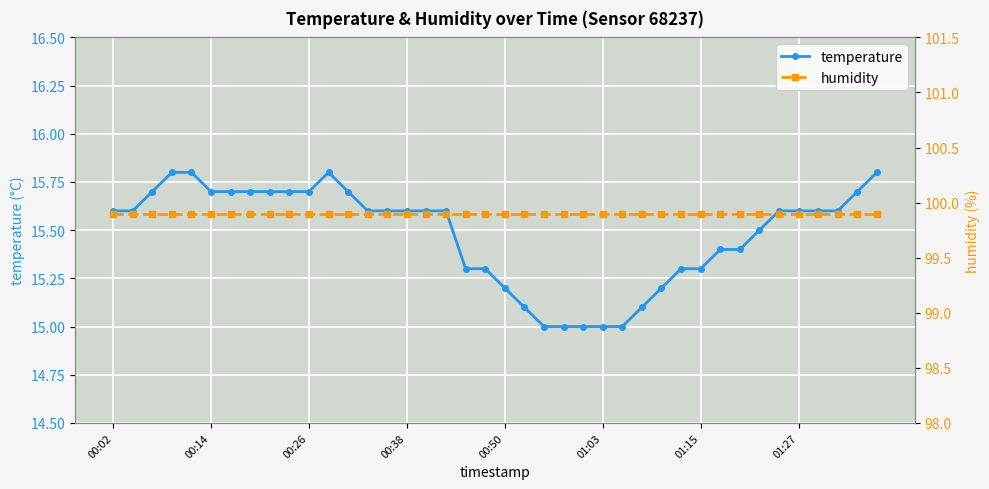

Reading left to right, transcribe all the data shown in this chart.

temperature: 15.6	15.6	15.7	15.8	15.8	15.7	15.7	15.7	15.7	15.7	15.7	15.8	15.7	15.6	15.6	15.6	15.6	15.6	15.3	15.3	15.2	15.1	15.0	15.0	15.0	15.0	15.0	15.1	15.2	15.3	15.3	15.4	15.4	15.5	15.6	15.6	15.6	15.6	15.7	15.8
humidity: 99.9	99.9	99.9	99.9	99.9	99.9	99.9	99.9	99.9	99.9	99.9	99.9	99.9	99.9	99.9	99.9	99.9	99.9	99.9	99.9	99.9	99.9	99.9	99.9	99.9	99.9	99.9	99.9	99.9	99.9	99.9	99.9	99.9	99.9	99.9	99.9	99.9	99.9	99.9	99.9